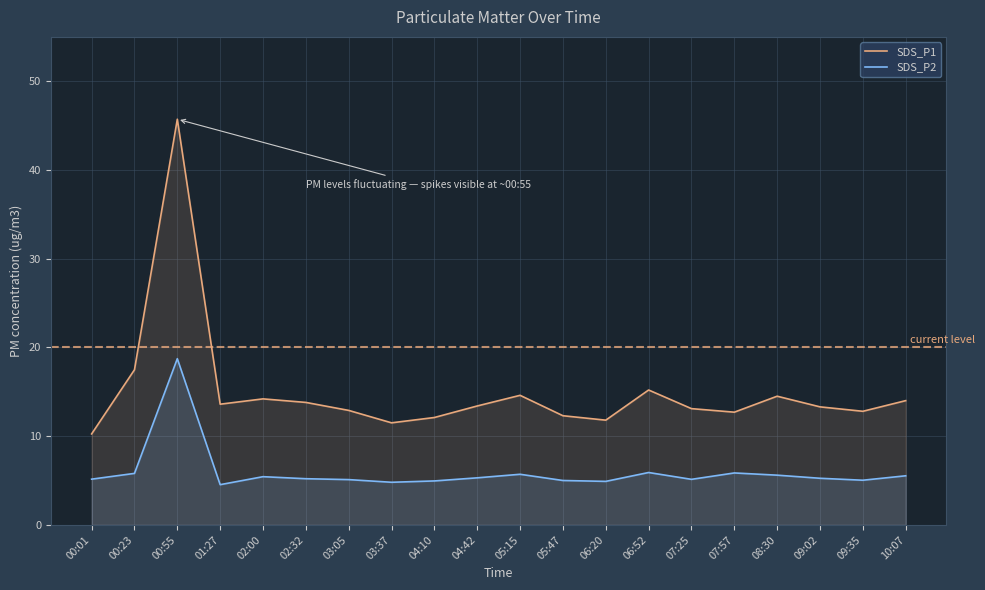

True or false: SDS_P2 has a value of 5.1 at 03:05.

True